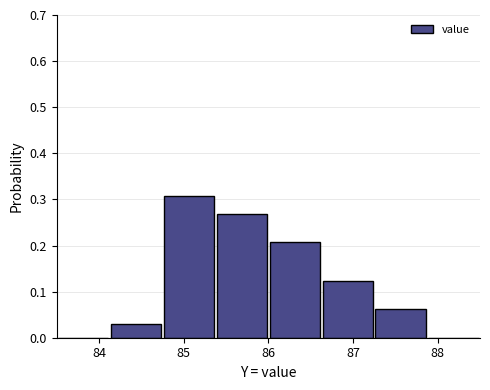

What is the height of the bar covering 84.1 to 84.8 on the x-axis? Neither the bar edges nor the heights are printed on the chart, so give them approximately, as read against the axes.

0.03